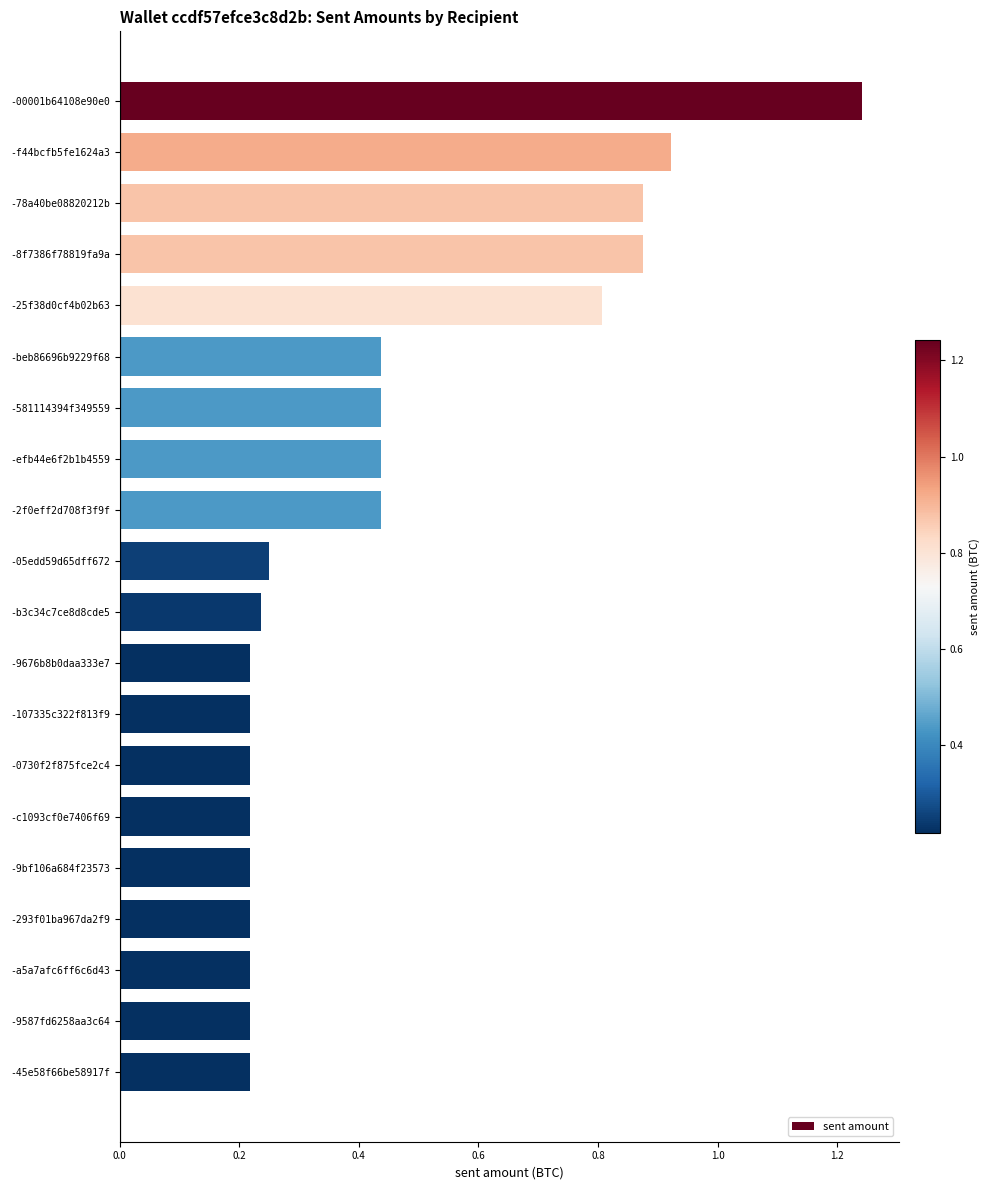

The value at -0730f2f875fce2c4 is 0.3. True or false?

False